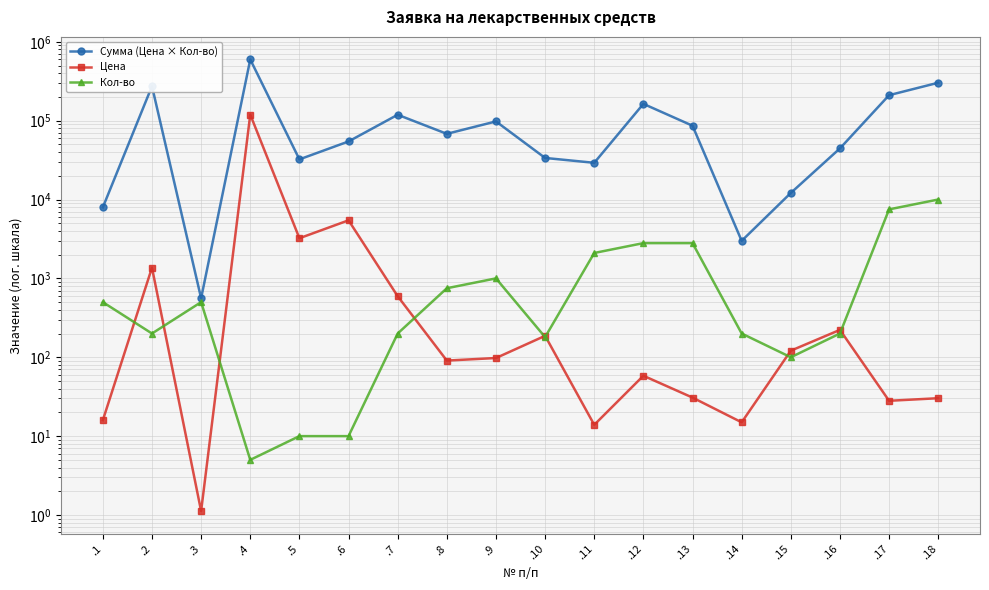

Which category has the lowest value across all series?

.3